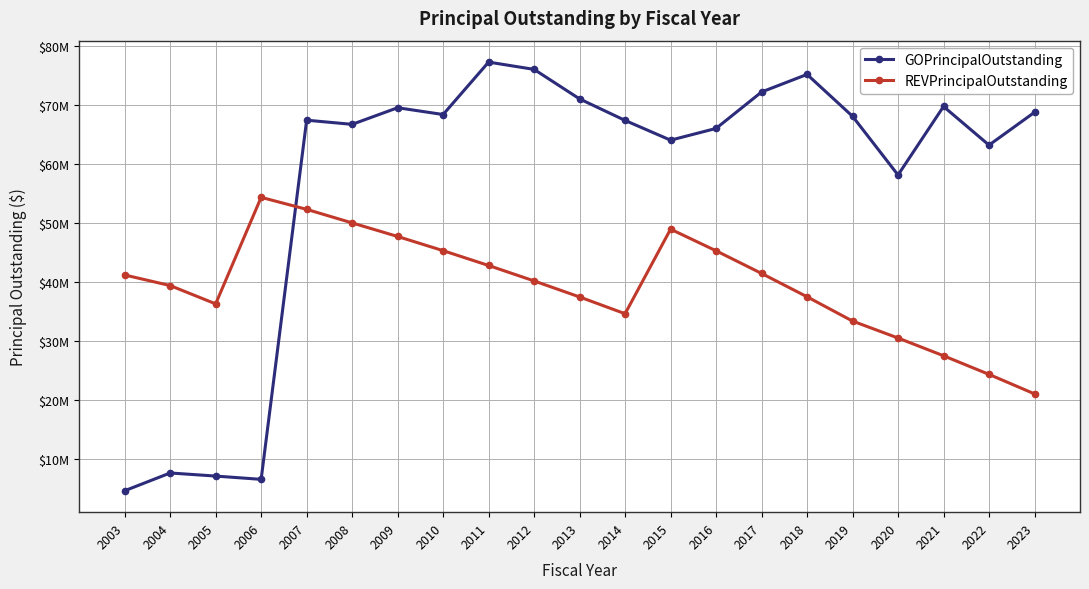

Rank the series by their maximum value, from highest to lowest.

GOPrincipalOutstanding, REVPrincipalOutstanding